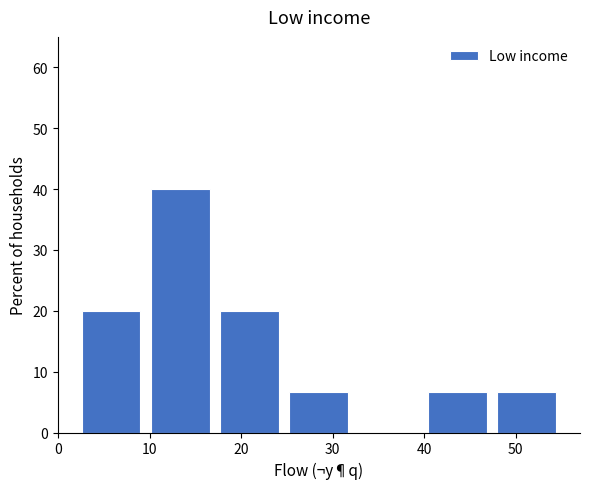

Reading left to right, list every bar in this chart as the range it spans on the x-axis followed by its height. Neither the bar edges nor the heights are printed on the chart, so give them approximately, as read against the axes.

2 to 10: 20
10 to 17: 40
17 to 25: 20
25 to 32: 7
32 to 40: 0
40 to 47: 7
47 to 55: 7